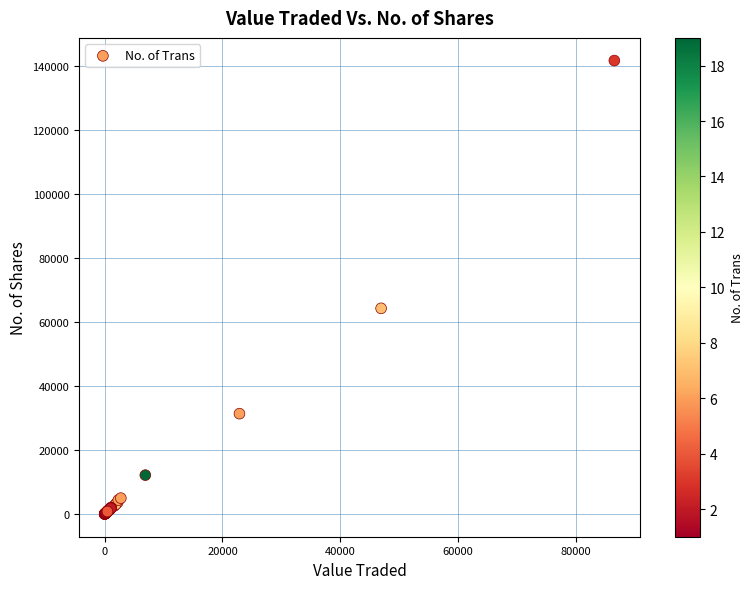

What Y value in the scatter plot is closest to 70918?

64341